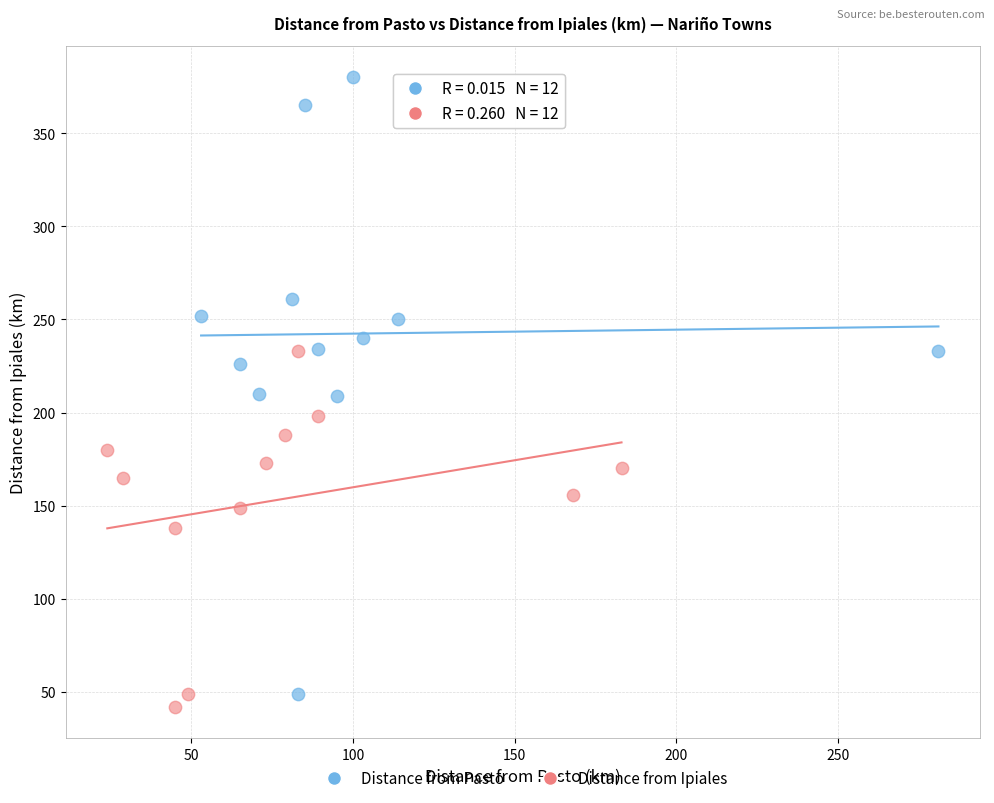

Which series has the widest spread of Y values?

Distance from Pasto